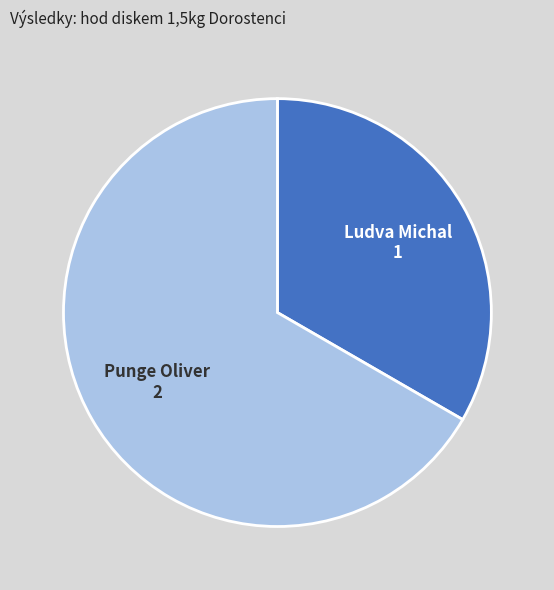

Between Punge Oliver and Ludva Michal, which is larger?

Punge Oliver